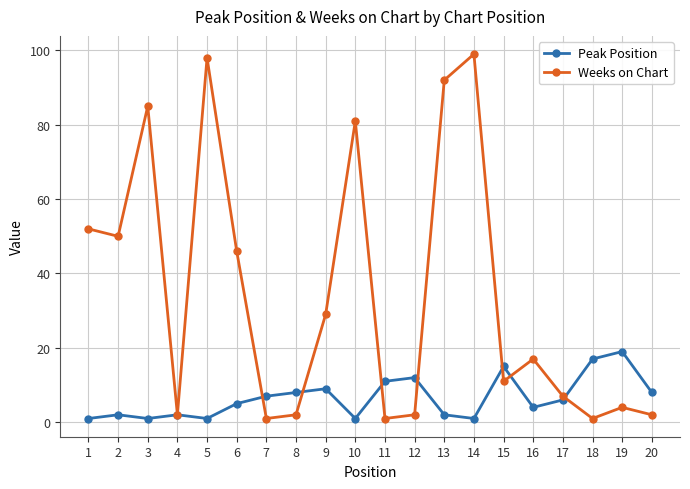

How many data points in Peak Position are less than 6?

10